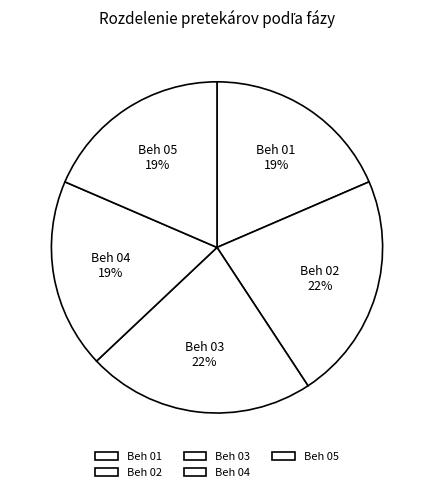

To the nearest percent, what percentage of the pie is Beh 04?

19%